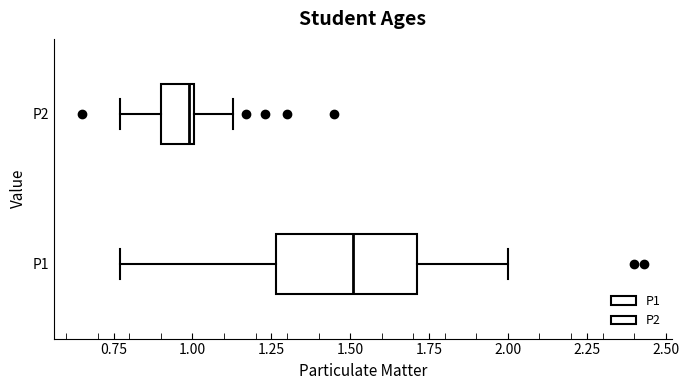

Reading bottom to top, transcribe this box plot: for each box, give where its median line is, the range the box spans, and where its two whiskers end, as read against the x-axis. The values are not printed on the chart, so give them approximately, as read against the axis.

P1: median 1.50, box 1.25 to 1.70, whiskers 0.75 to 2.00
P2: median 1.00, box 0.90 to 1.00, whiskers 0.75 to 1.15